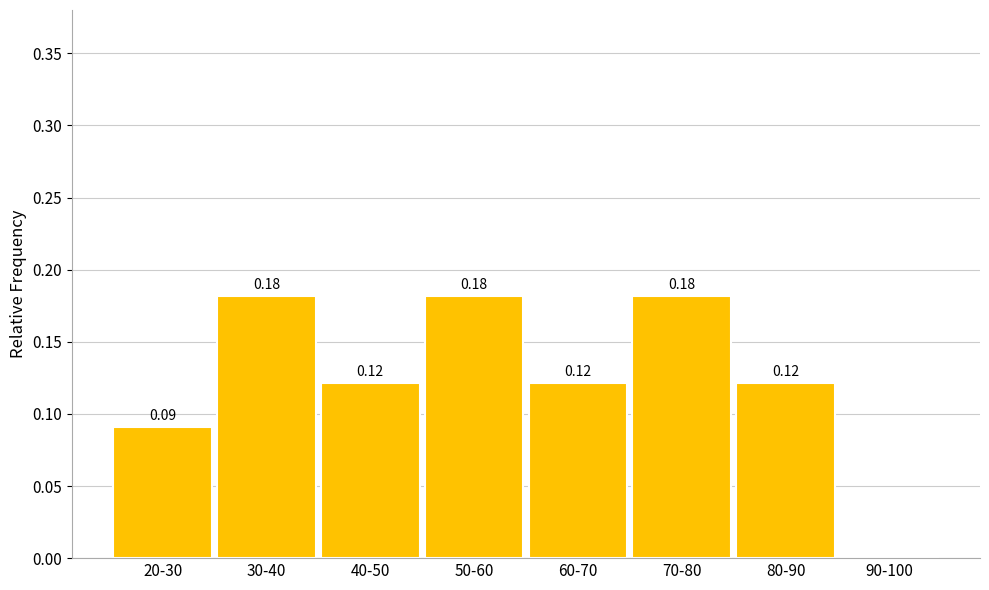

What is the sum of all values?

1.0